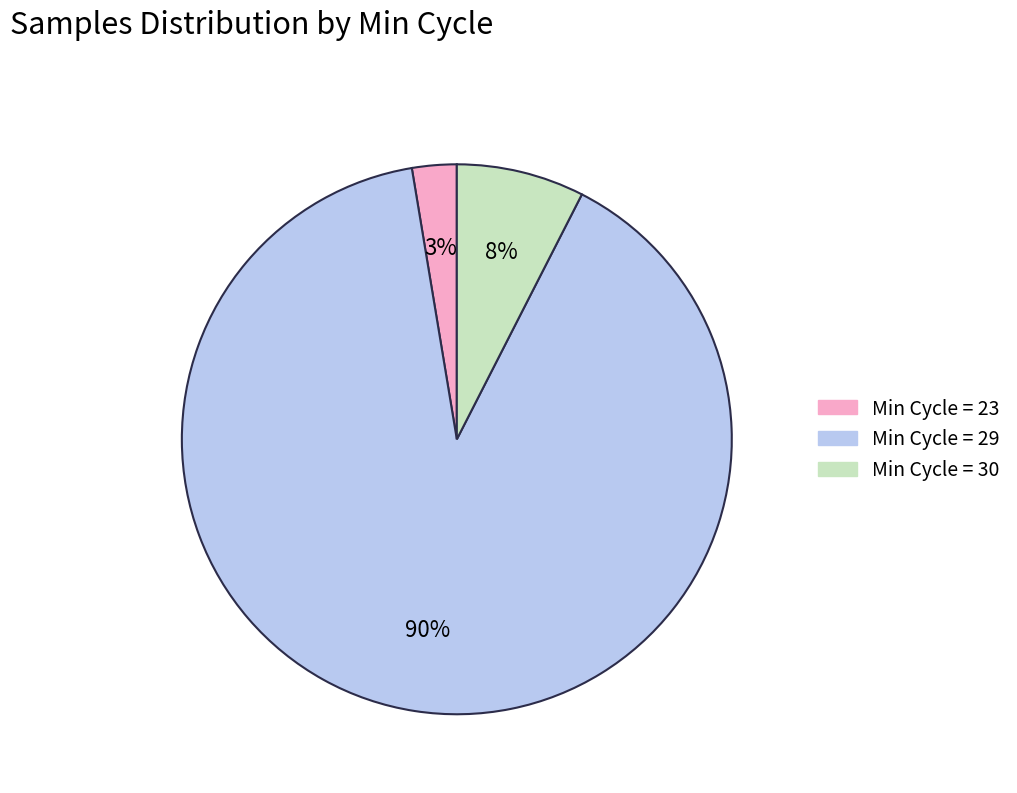

To the nearest percent, what is the average slice percentage?

33%